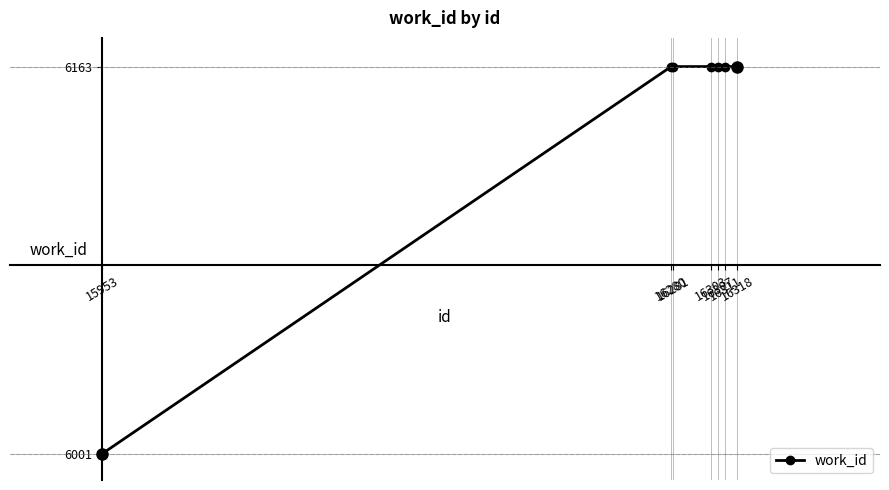

Reading left to right, transcribe all the data shown in this chart.

6001	6163	6163	6163	6163	6163	6163